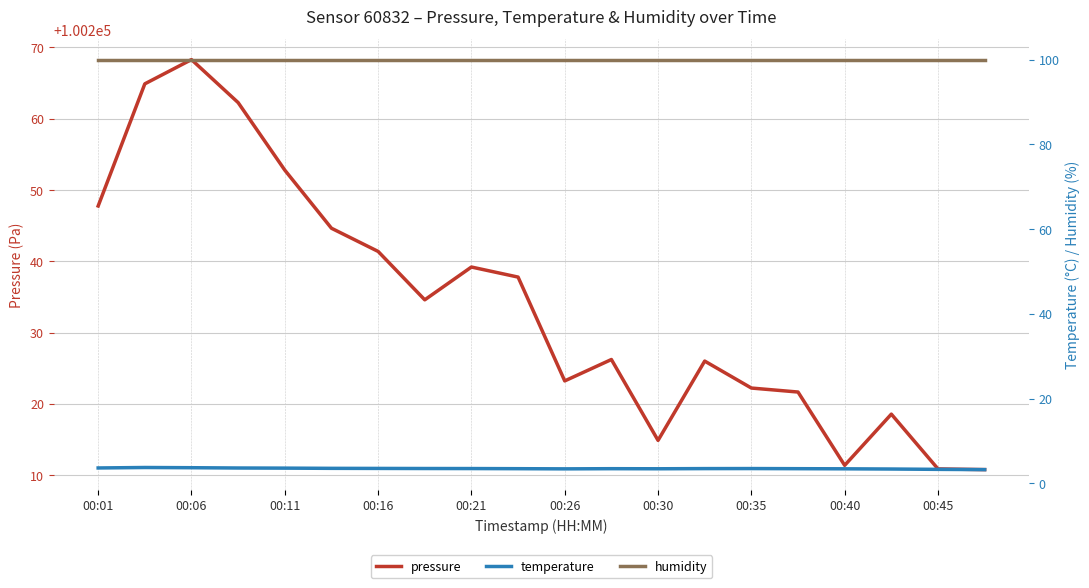

What is the sum of the pressure values at 00:01 and 00:26?

200471.0